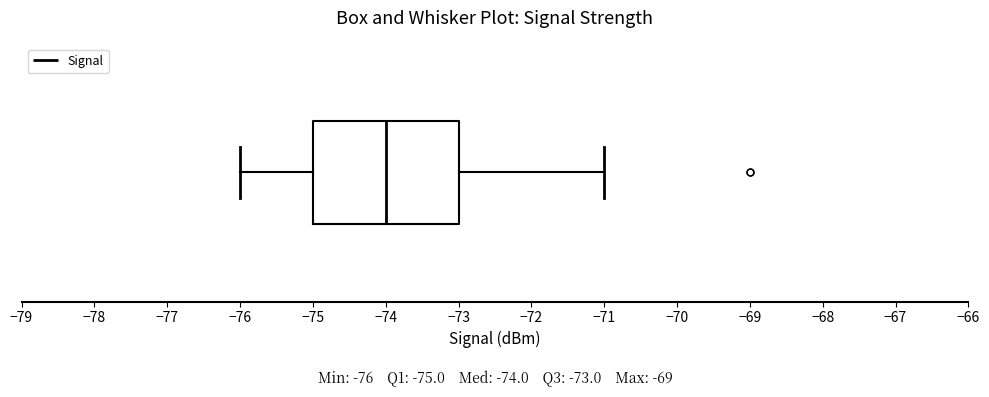

Read this box plot against the x-axis: the position of the median line, the range covered by the box, and the ends of both whiskers. The values are not printed on the chart, so give them approximately, as read against the axis.

median -74, box -75 to -73, whiskers -76 to -71